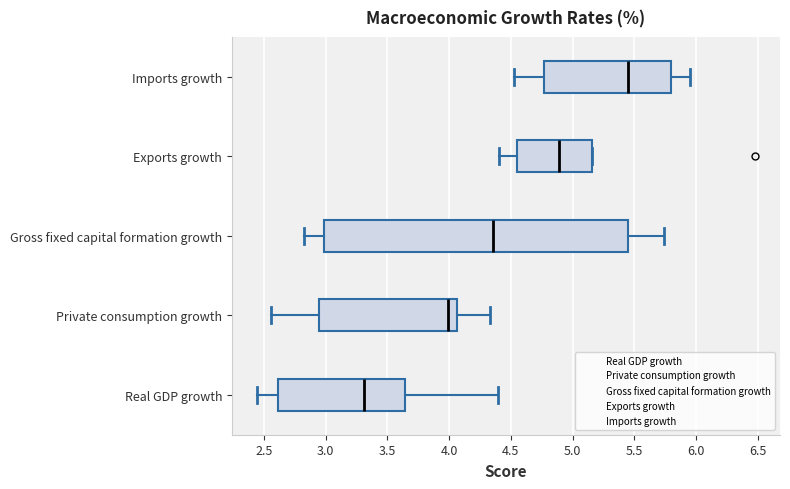

Where is the right edge of the box for Gross fixed capital formation growth on the x-axis? The values are not printed on the chart, so give them approximately, as read against the axis.

5.45